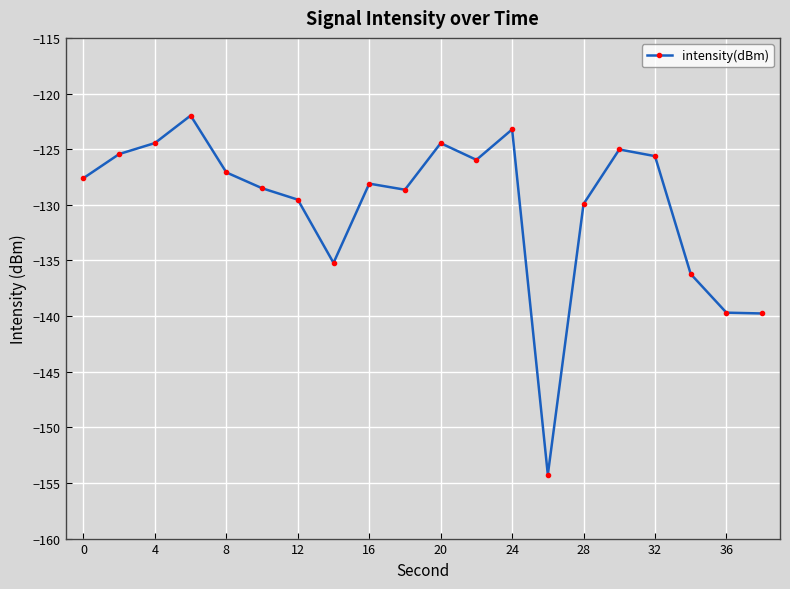

What is the smallest value displayed?

-154.3